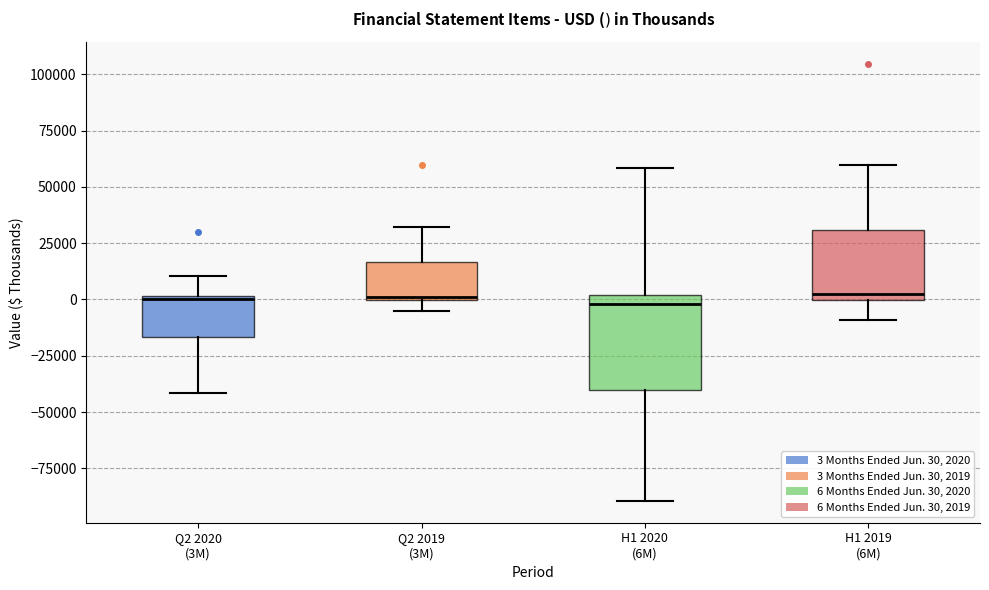

Reading left to right, transcribe this box plot: for each box, give where its median line is, the range the box spans, and where its two whiskers end, as read against the y-axis. The values are not printed on the chart, so give them approximately, as read against the axis.

Q2 2020 (3M): median 0, box -15000 to 0, whiskers -40000 to 10000
Q2 2019 (3M): median 0, box 0 to 15000, whiskers -5000 to 30000
H1 2020 (6M): median 0 (just below the box's upper edge), box -40000 to 0, whiskers -90000 to 60000
H1 2019 (6M): median 0 (just above the box's lower edge), box 0 to 30000, whiskers -10000 to 60000